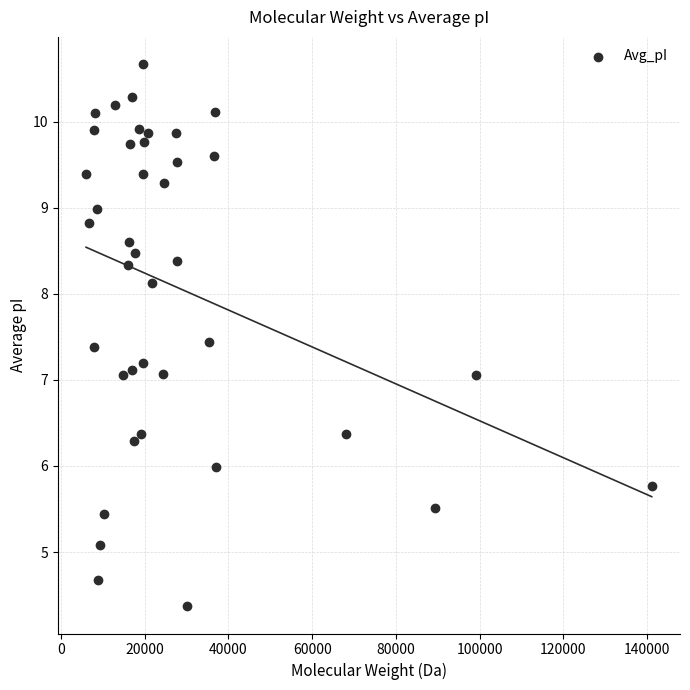

What is the range of Y values (max minus min)?

6.3